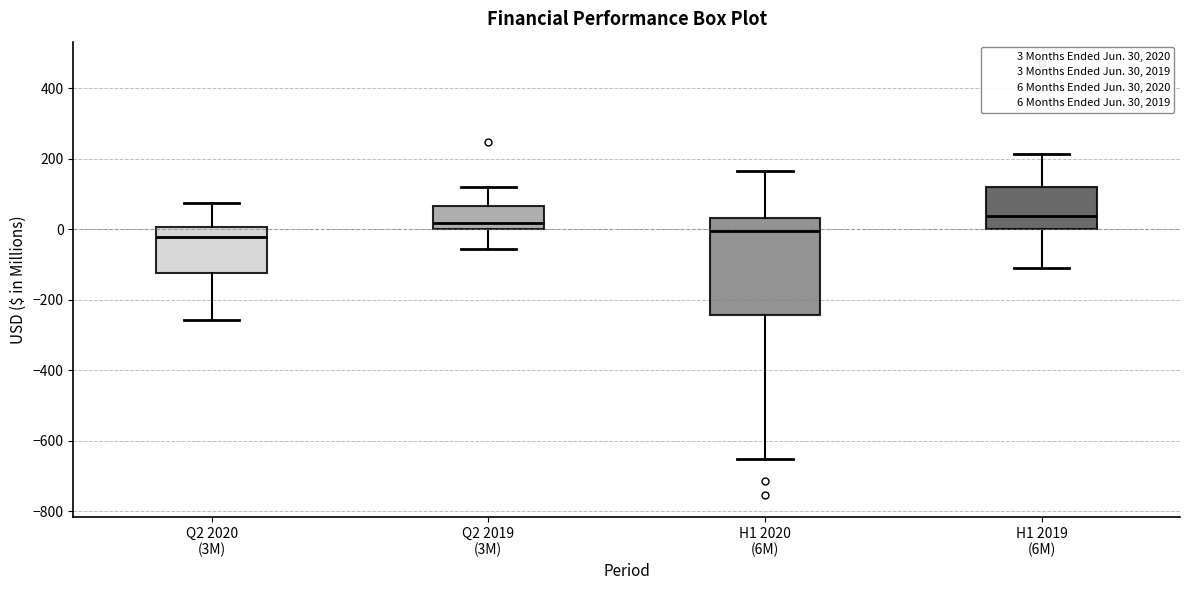

Reading left to right, transcribe this box plot: for each box, give where its median line is, the range the box spans, and where its two whiskers end, as read against the y-axis. The values are not printed on the chart, so give them approximately, as read against the axis.

Q2 2020 (3M): median -20, box -120 to 0, whiskers -260 to 80
Q2 2019 (3M): median 20, box 0 to 60, whiskers -60 to 120
H1 2020 (6M): median 0, box -240 to 40, whiskers -660 to 160
H1 2019 (6M): median 40, box 0 to 120, whiskers -100 to 220